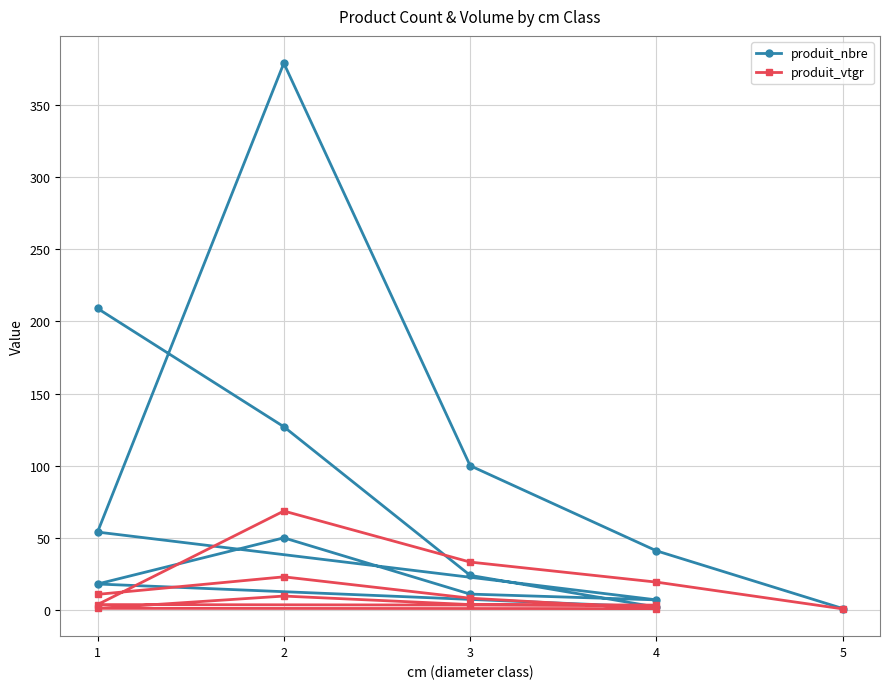

What is the value of the produit_nbre point at the 2nd from the left?

127.0